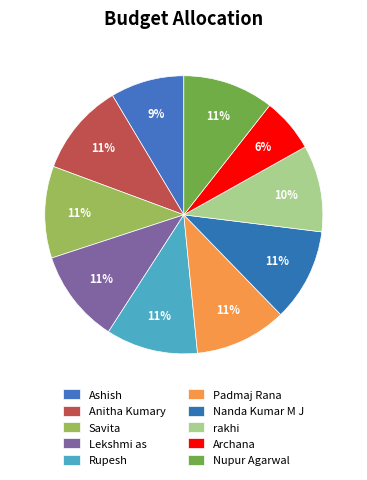

To the nearest percent, what percentage of the pie is rakhi?

10%